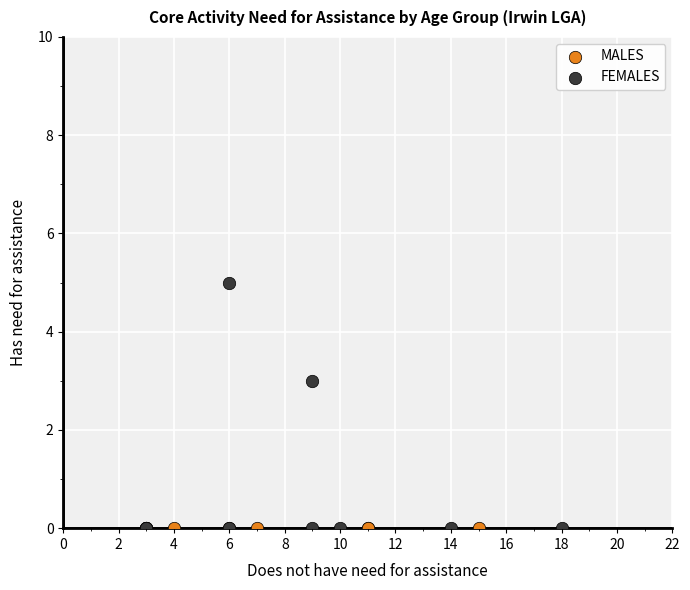

Which series contains the highest Y value?

FEMALES